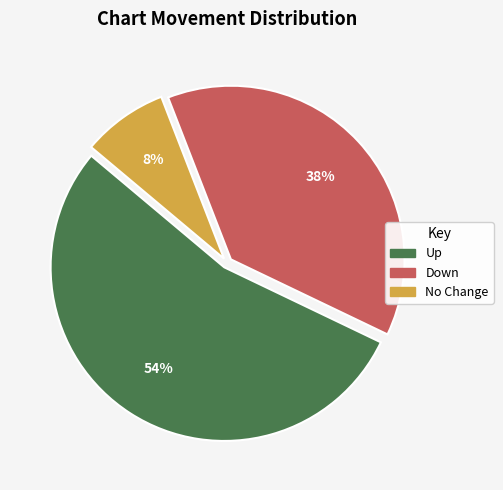

To the nearest percent, what is the difference between the largest and smallest slice percentages?

46%